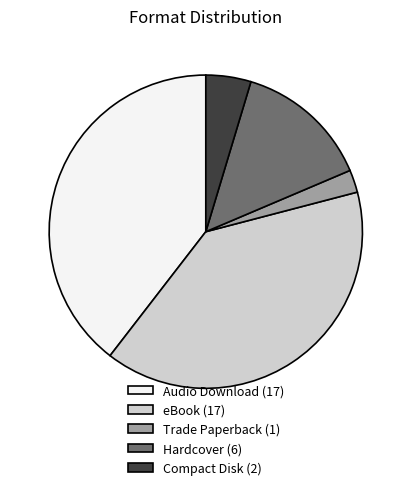

Is it true that Audio Download is 52% of the pie?

False